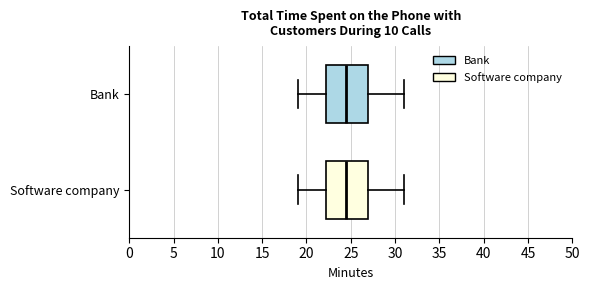

Where is the left edge of the box for Bank on the x-axis? The values are not printed on the chart, so give them approximately, as read against the axis.

22.0